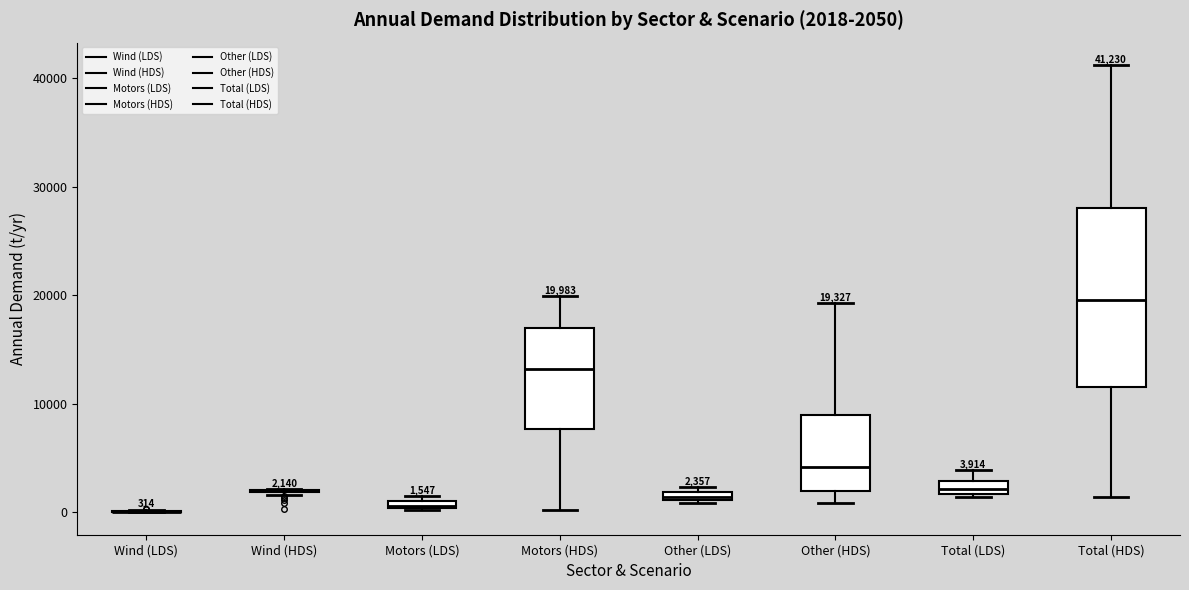

Comparing the boxes themselves (not the whiskers), which one is the tallest?

Total (HDS)